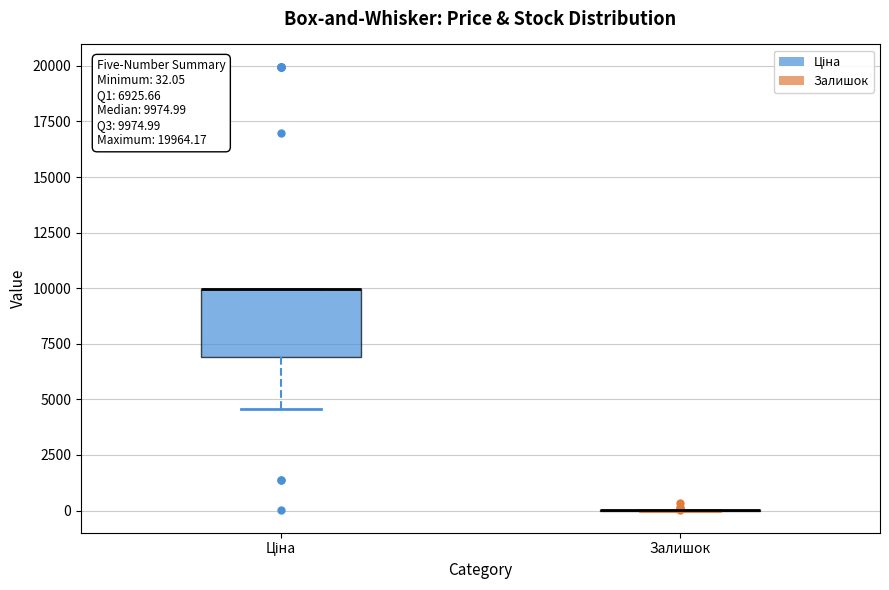

Which box is the tallest, from its lower edge to its upper edge?

Ціна